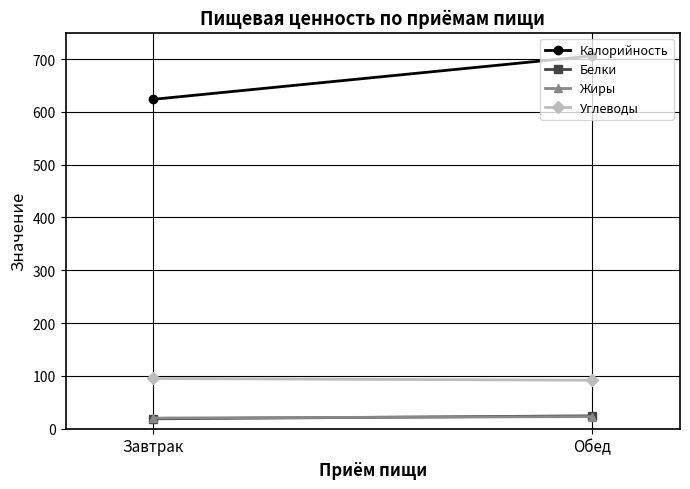

What is the difference between the maximum and minimum values in the Белки series?

5.7